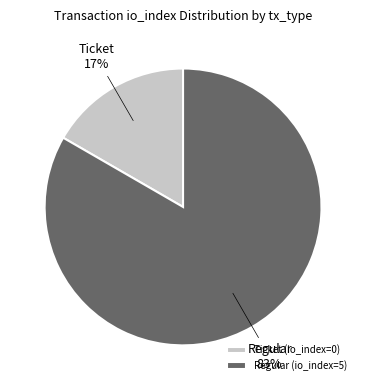

The Regular (io_index=5) slice represents 99% of the pie. True or false?

False